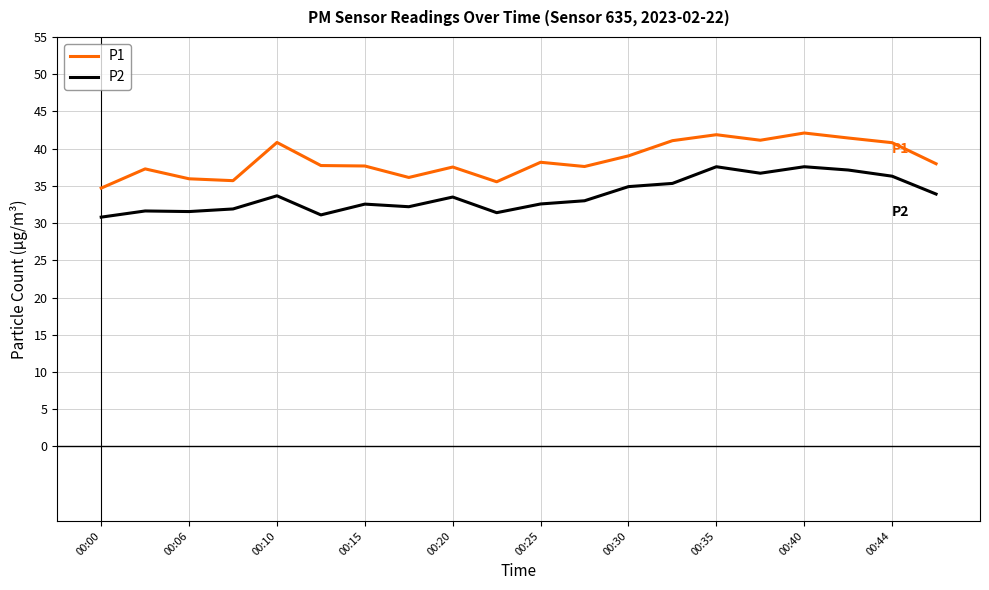

What is the maximum value shown in the chart?

42.1